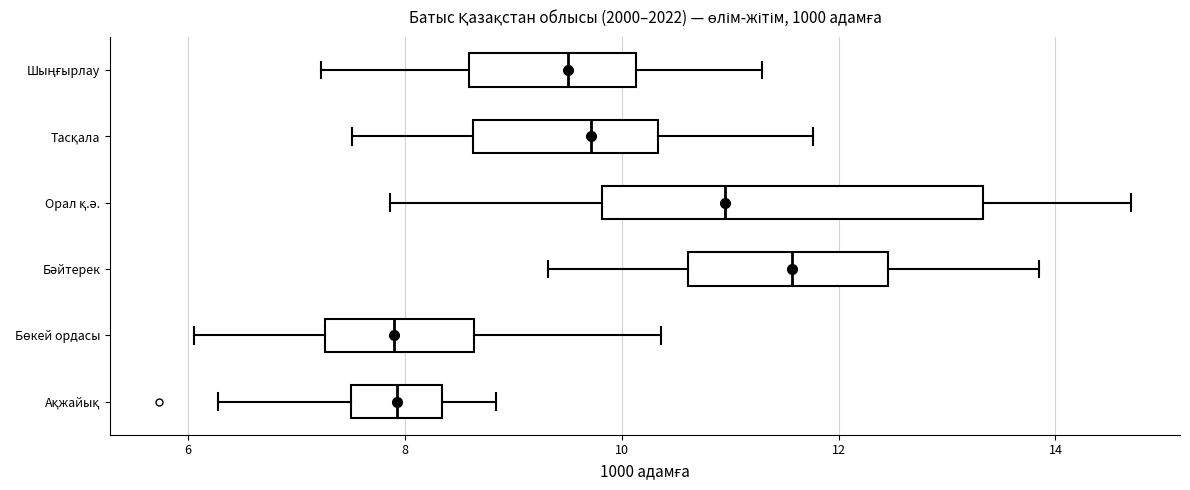

Reading bottom to top, transcribe this box plot: for each box, give where its median line is, the range the box spans, and where its two whiskers end, as read against the x-axis. The values are not printed on the chart, so give them approximately, as read against the axis.

Ақжайық: median 8.0, box 7.6 to 8.4, whiskers 6.2 to 8.8
Бөкей ордасы: median 8.0, box 7.2 to 8.6, whiskers 6.0 to 10.4
Бәйтерек: median 11.6, box 10.6 to 12.4, whiskers 9.4 to 13.8
Орал қ.ә.: median 11.0, box 9.8 to 13.4, whiskers 7.8 to 14.8
Тасқала: median 9.8, box 8.6 to 10.4, whiskers 7.6 to 11.8
Шыңғырлау: median 9.6, box 8.6 to 10.2, whiskers 7.2 to 11.2